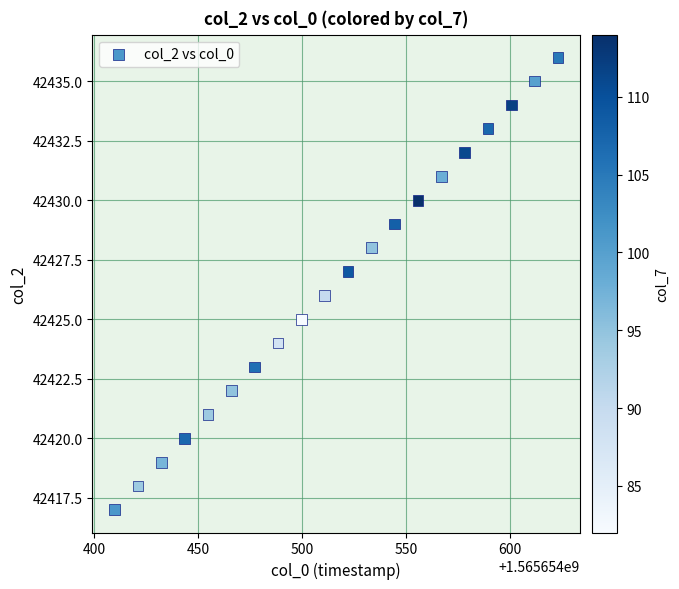

How many data points are displayed?

20